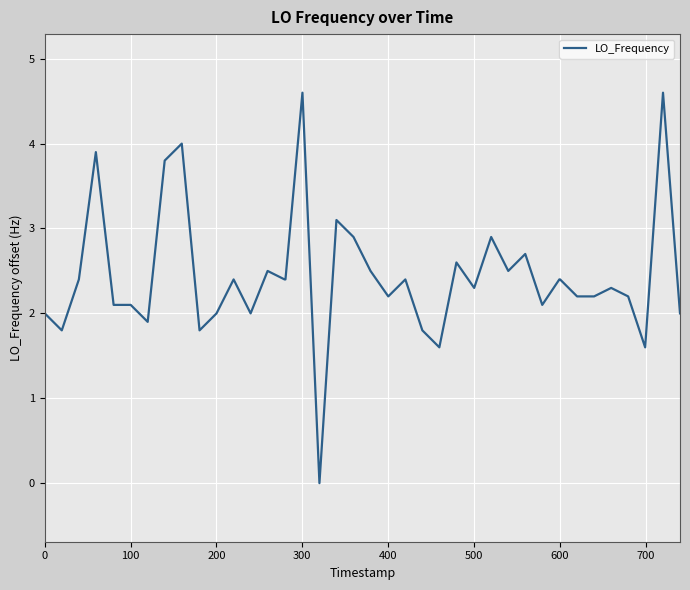

What is the maximum value shown in the chart?

4.6